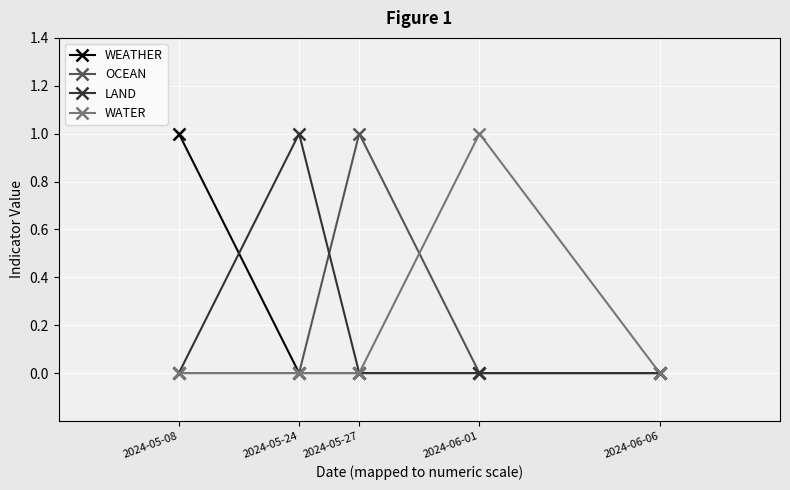

What is the spread (max minus min) of values at 2024-05-08?

1